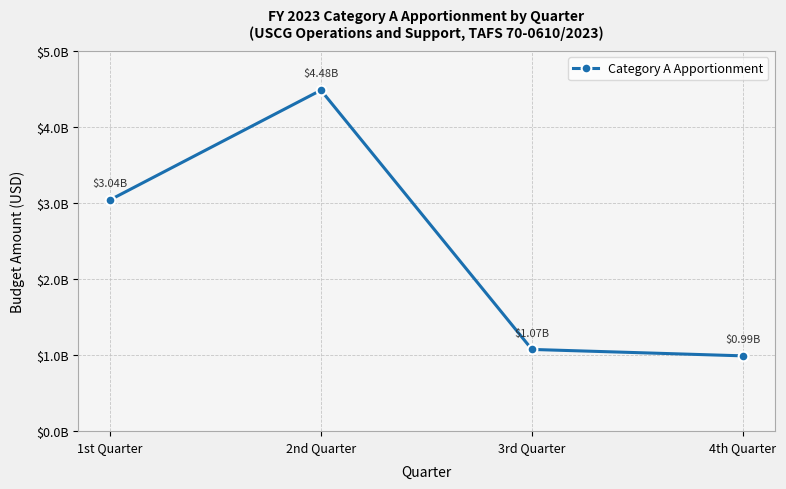

How many interior local peaks (higher than both neighbors) does the data have?

1